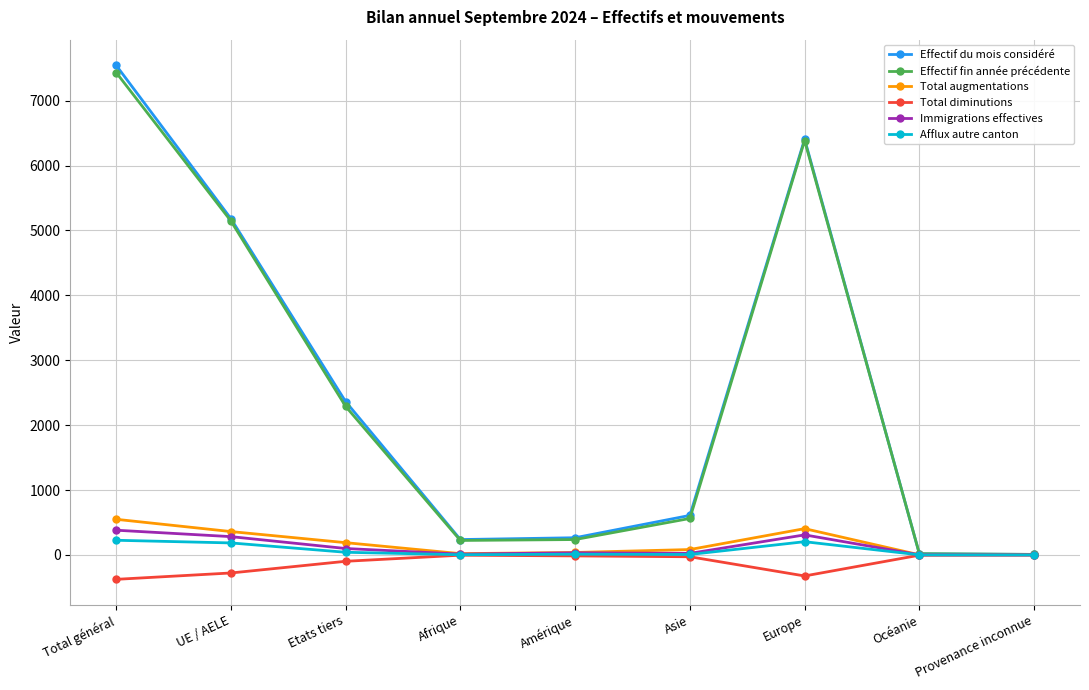

What is the label of the 7th point from the left?

Europe